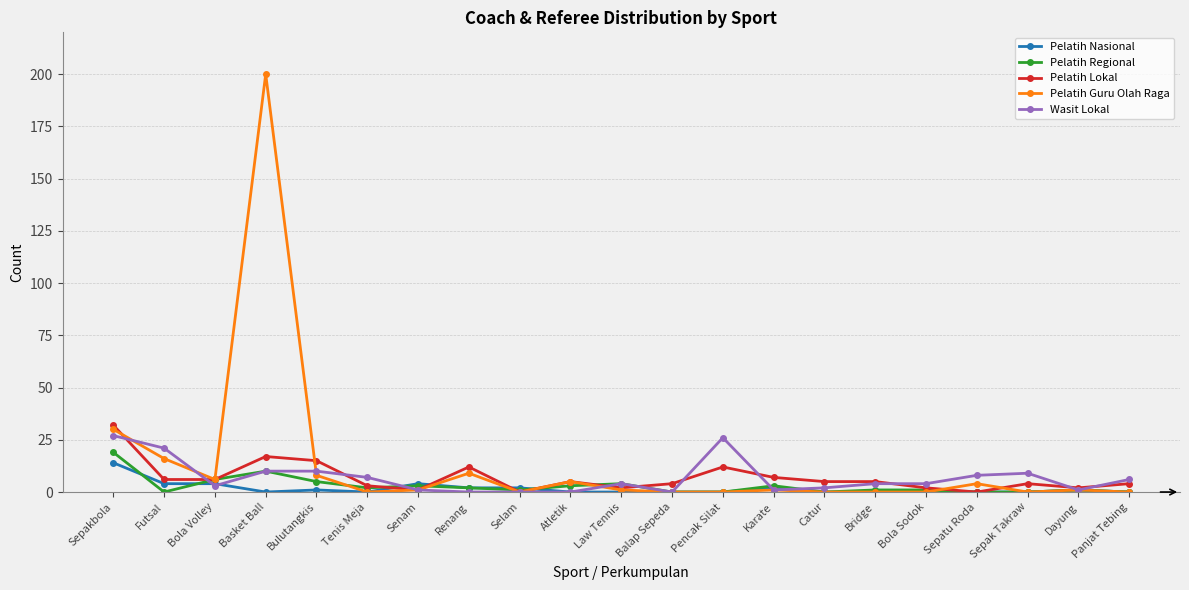

Where does the Pelatih Guru Olah Raga series first go above 1?

Sepakbola